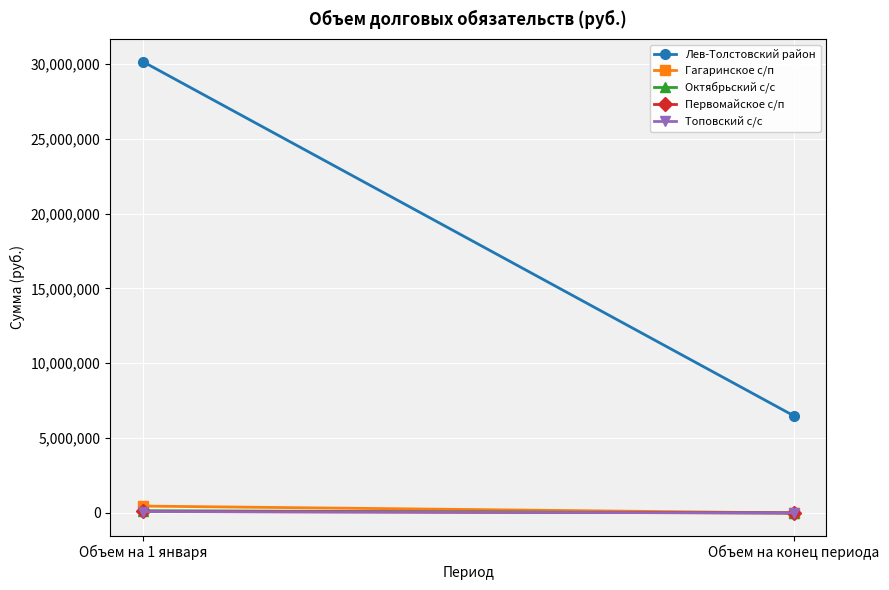

The value of Топовский с/с at Объем на конец периода is 0.0. True or false?

True